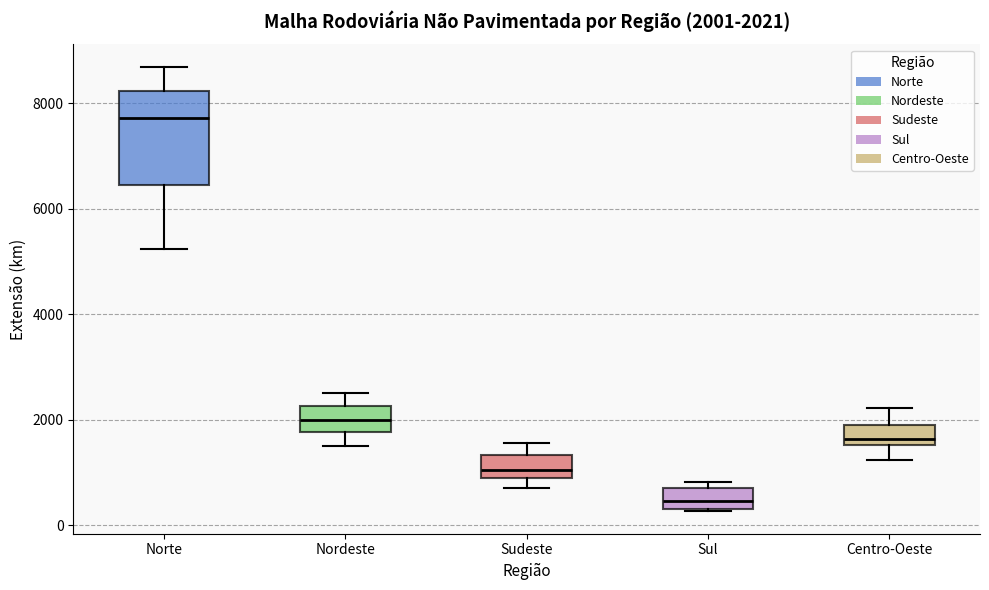

Which box is the tallest, from its lower edge to its upper edge?

Norte